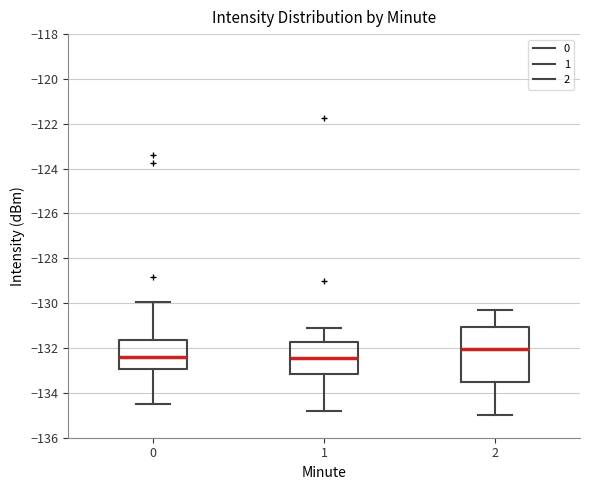

Reading left to right, transcribe this box plot: for each box, give where its median line is, the range the box spans, and where its two whiskers end, as read against the y-axis. The values are not printed on the chart, so give them approximately, as read against the axis.

0: median -132.4, box -133.0 to -131.6, whiskers -134.6 to -130.0
1: median -132.4, box -133.2 to -131.8, whiskers -134.8 to -131.0
2: median -132.0, box -133.6 to -131.0, whiskers -135.0 to -130.2